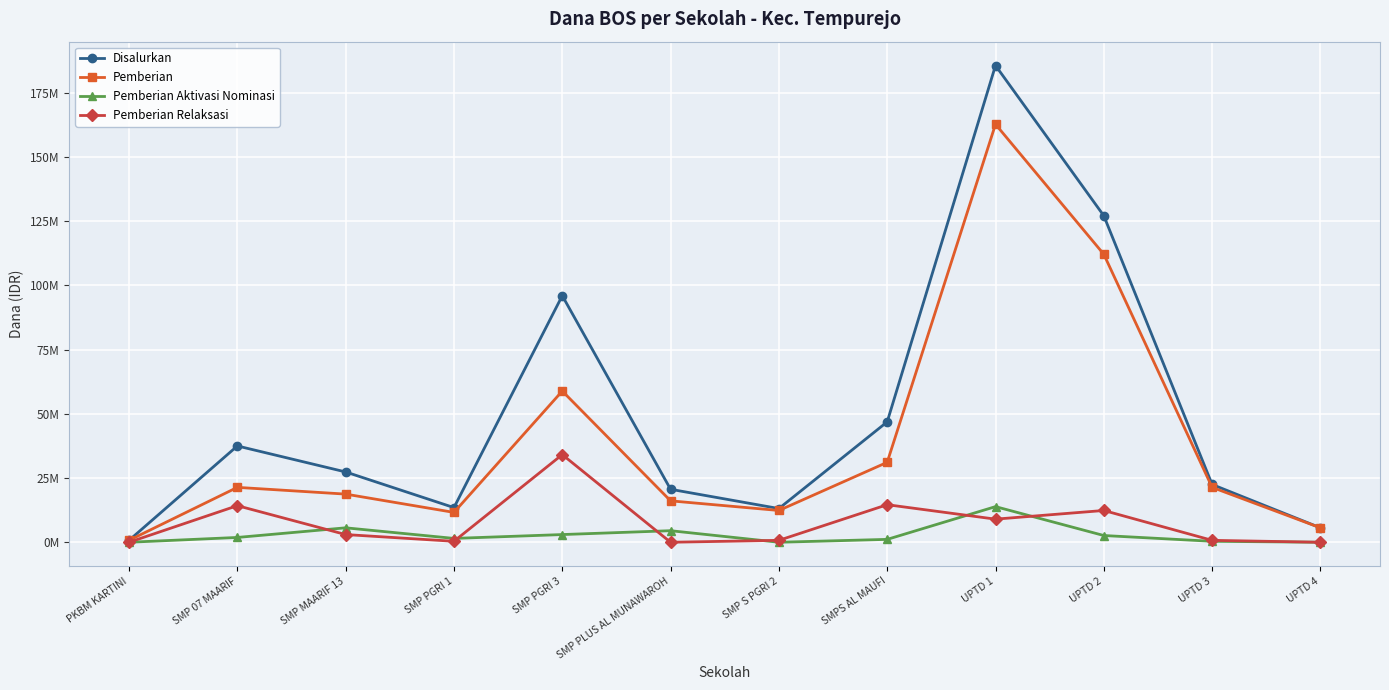

List the series in order of their peak value, lowest first.

Pemberian Aktivasi Nominasi, Pemberian Relaksasi, Pemberian, Disalurkan